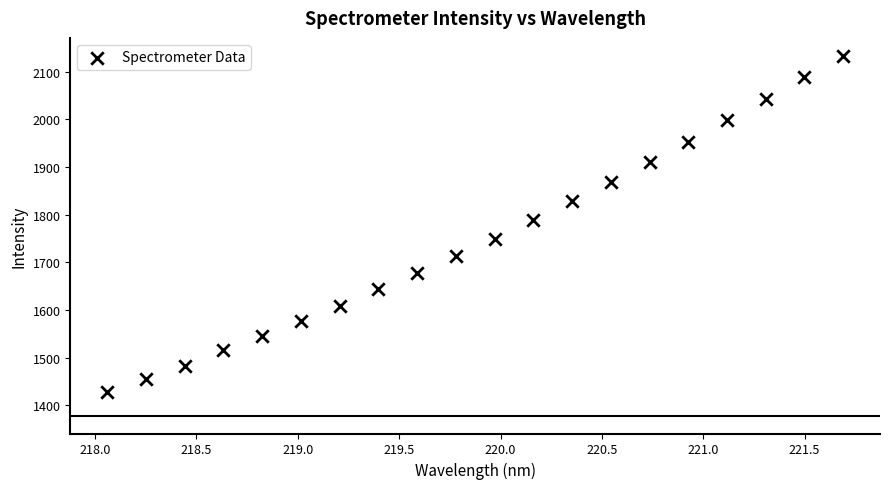

What is the range of X values (max minus min)?

3.6